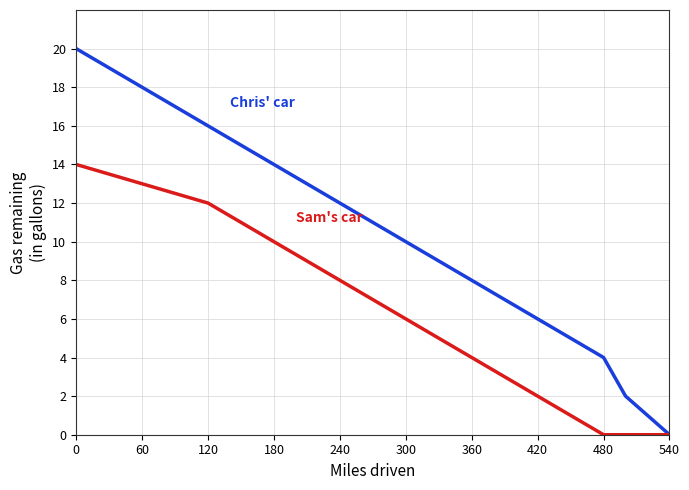

What is the greatest value displayed?

20